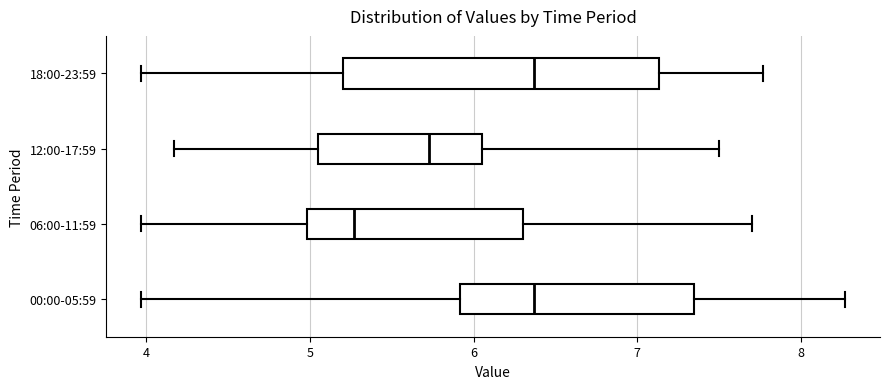

Reading bottom to top, read every box against the x-axis: the position of its median line, the range the box covers, and the ends of its whiskers. The values are not printed on the chart, so give them approximately, as read against the axis.

00:00-05:59: median 6.4, box 5.9 to 7.4, whiskers 4.0 to 8.3
06:00-11:59: median 5.3, box 5.0 to 6.3, whiskers 4.0 to 7.7
12:00-17:59: median 5.7, box 5.1 to 6.1, whiskers 4.2 to 7.5
18:00-23:59: median 6.4, box 5.2 to 7.1, whiskers 4.0 to 7.8